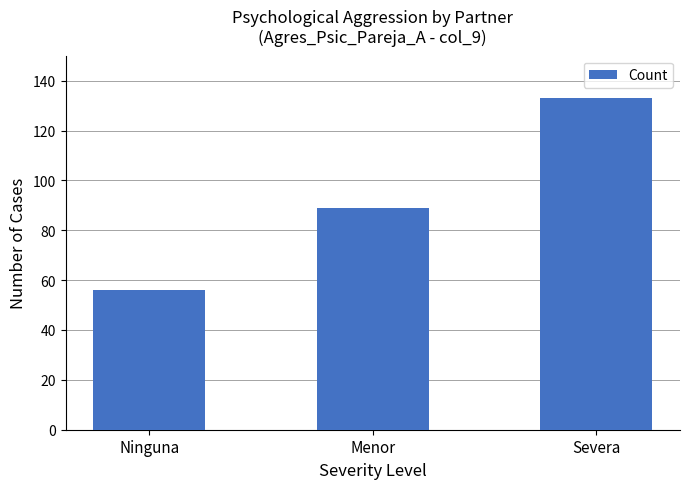

Rank the categories by value from highest to lowest.

Severa, Menor, Ninguna